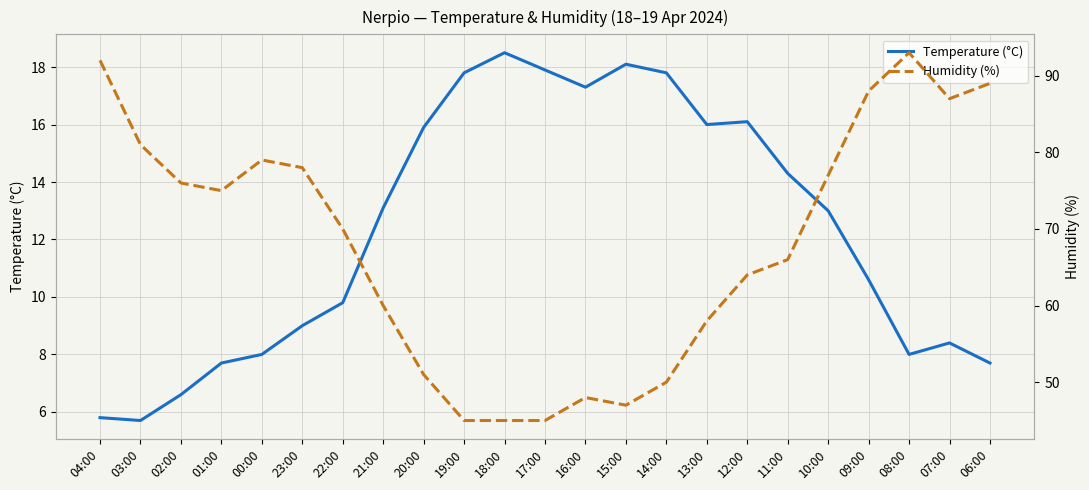

True or false: Humidity (%) and Temperature (°C) intersect in this chart.

False